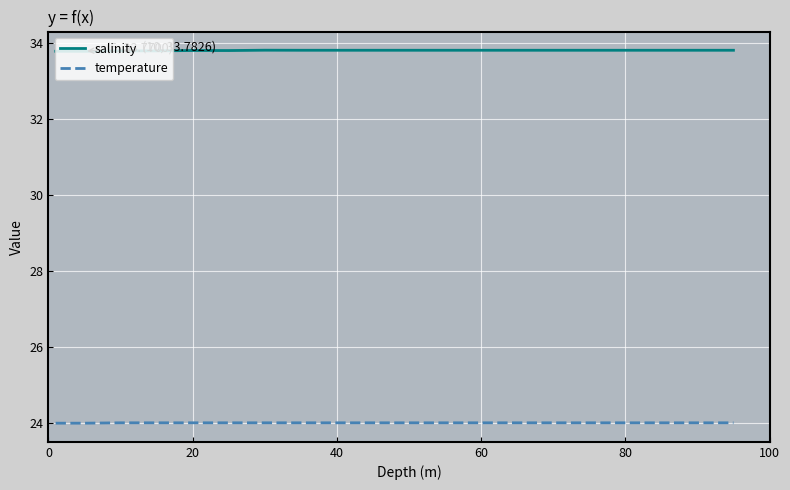

List the series in order of their peak value, lowest first.

temperature, salinity